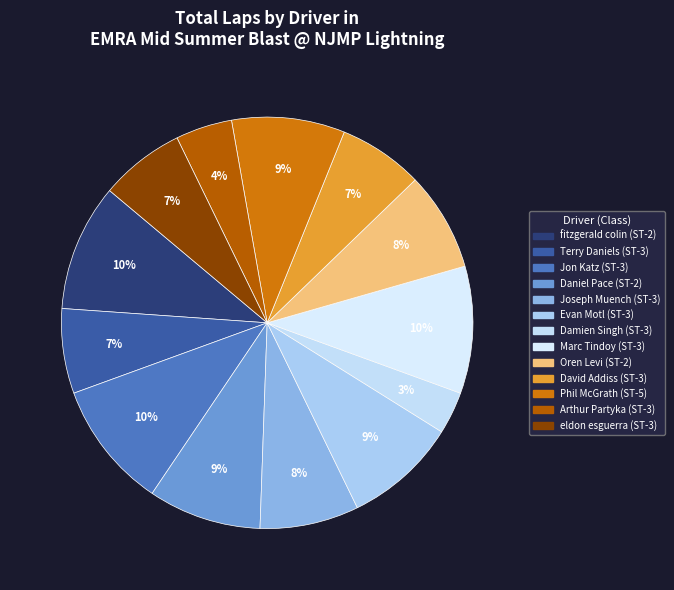

To the nearest percent, what is the difference between the David Addiss (ST-3) and Joseph Muench (ST-3) slice percentages?

1%